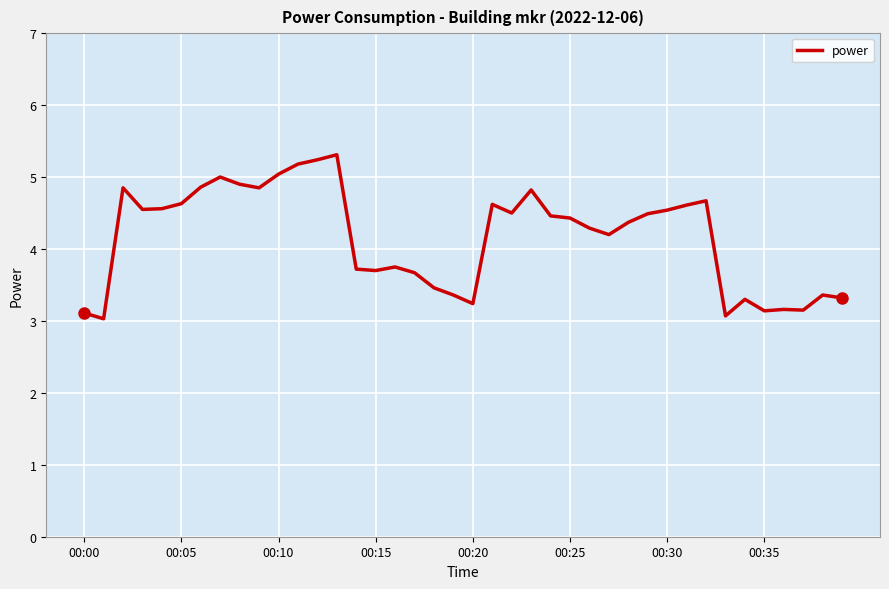

What is the maximum value shown in the chart?

5.3